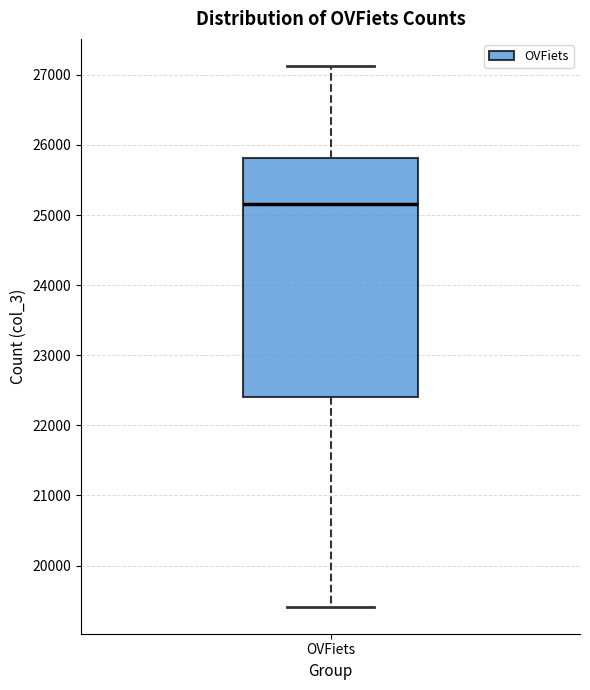

Read this box plot against the y-axis: the position of the median line, the range covered by the box, and the ends of both whiskers. The values are not printed on the chart, so give them approximately, as read against the axis.

median 25200, box 22400 to 25800, whiskers 19400 to 27100